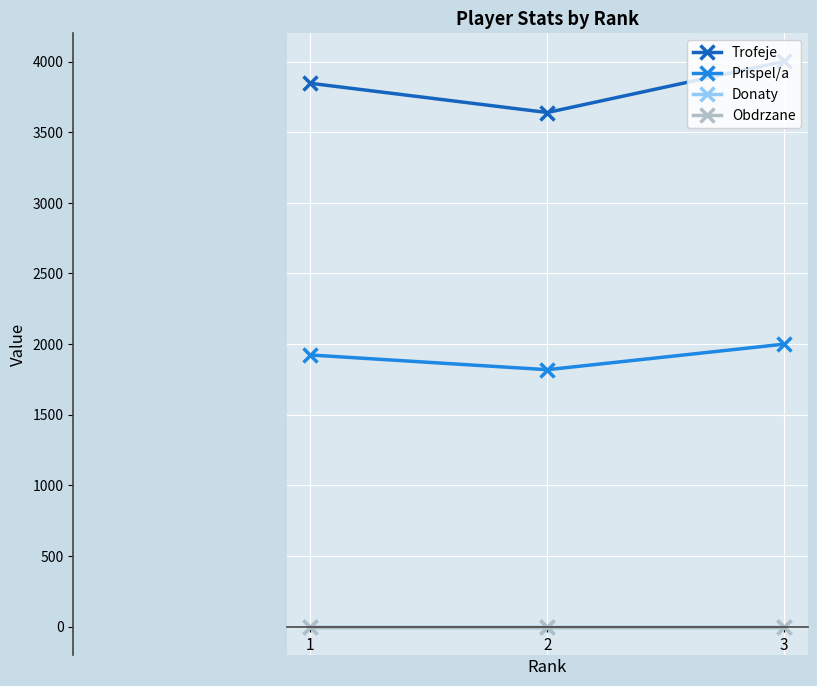

What is the spread (max minus min) of values at 3?

4001